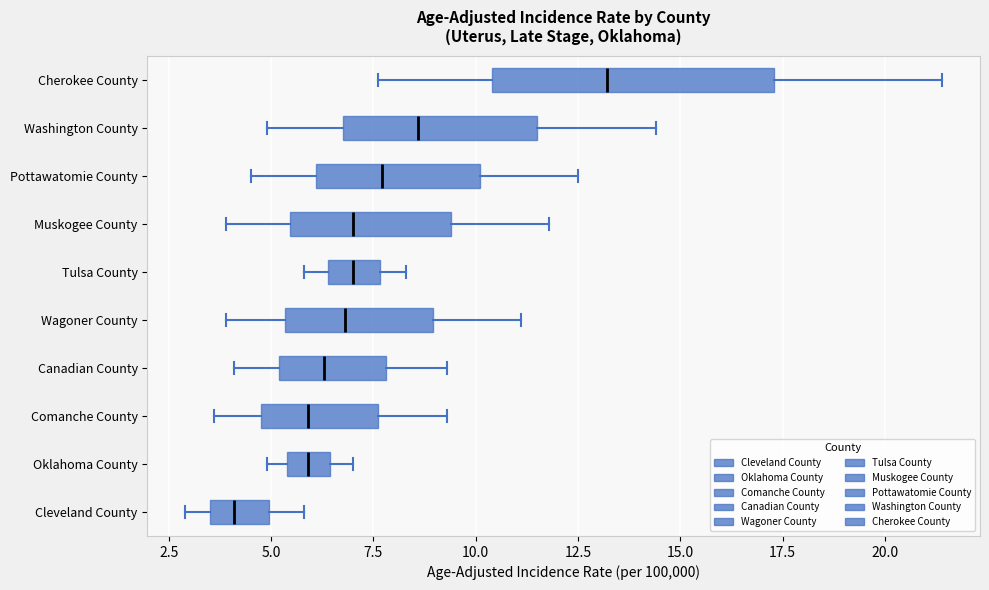

Which box's median line is the furthest to the left?

Cleveland County